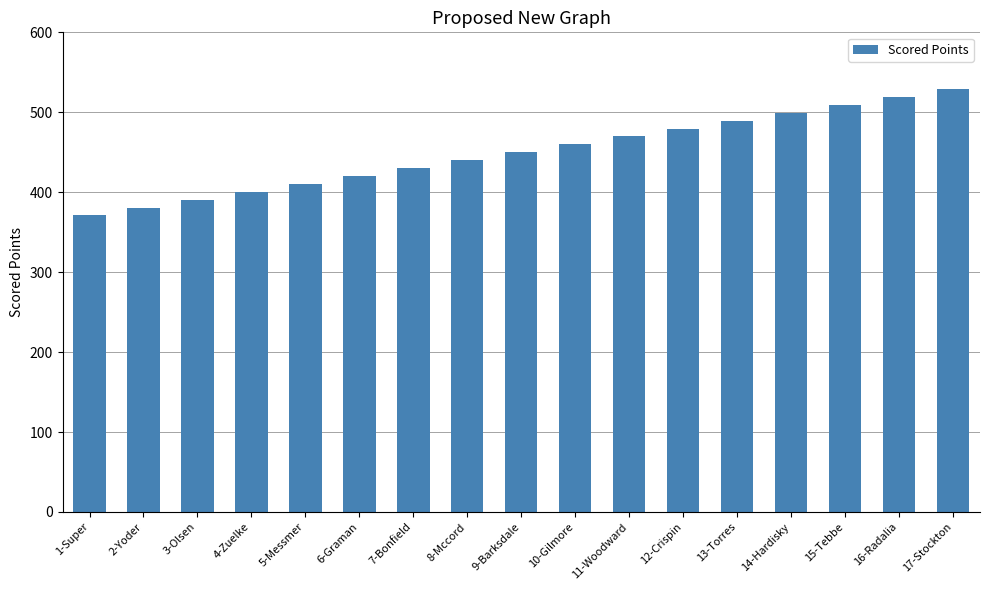

What is the difference between the maximum and minimum values?

158.2